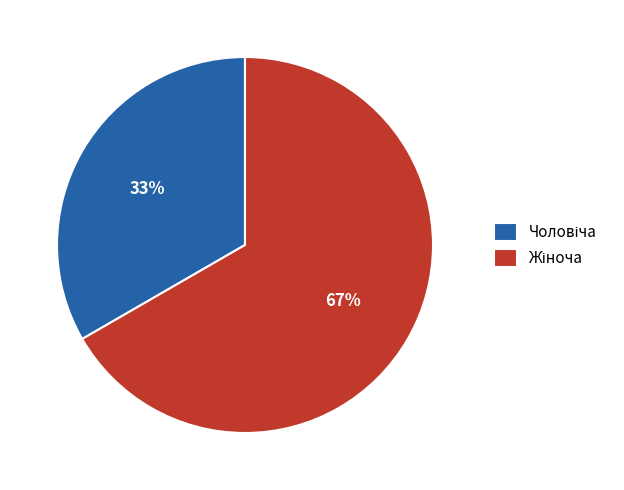

Does any single category account for the majority?

Yes